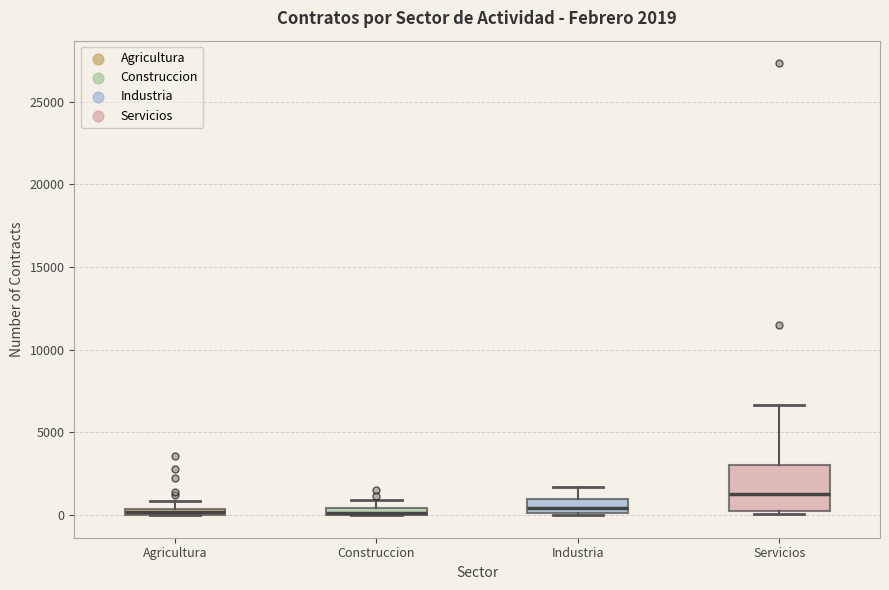

Which box is the tallest, from its lower edge to its upper edge?

Servicios